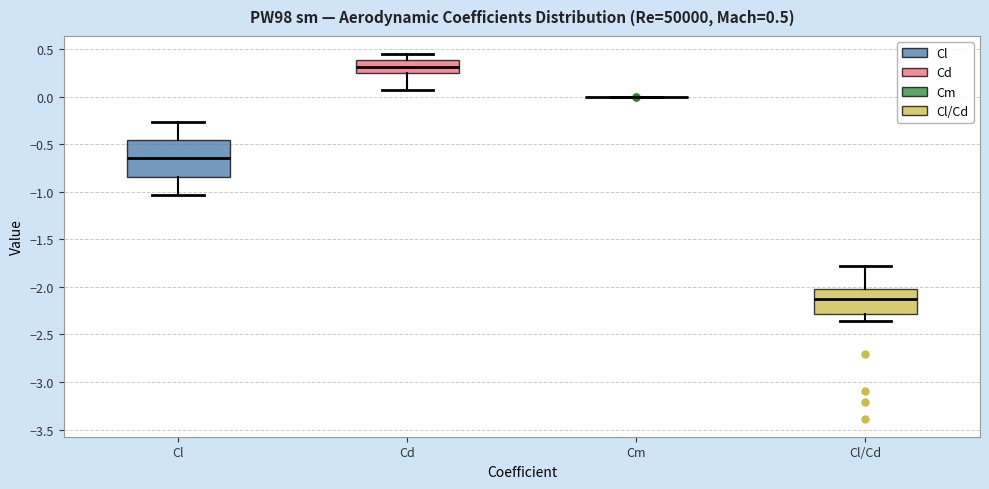

Which box is the tallest, from its lower edge to its upper edge?

Cl